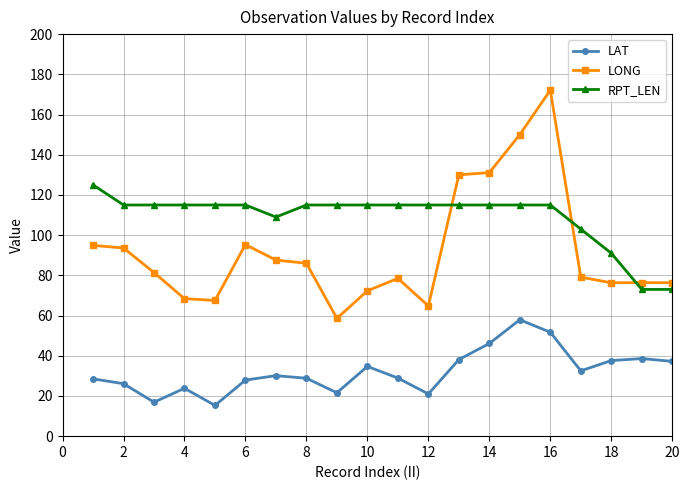

Does the chart display data point markers on the line(s)?

Yes